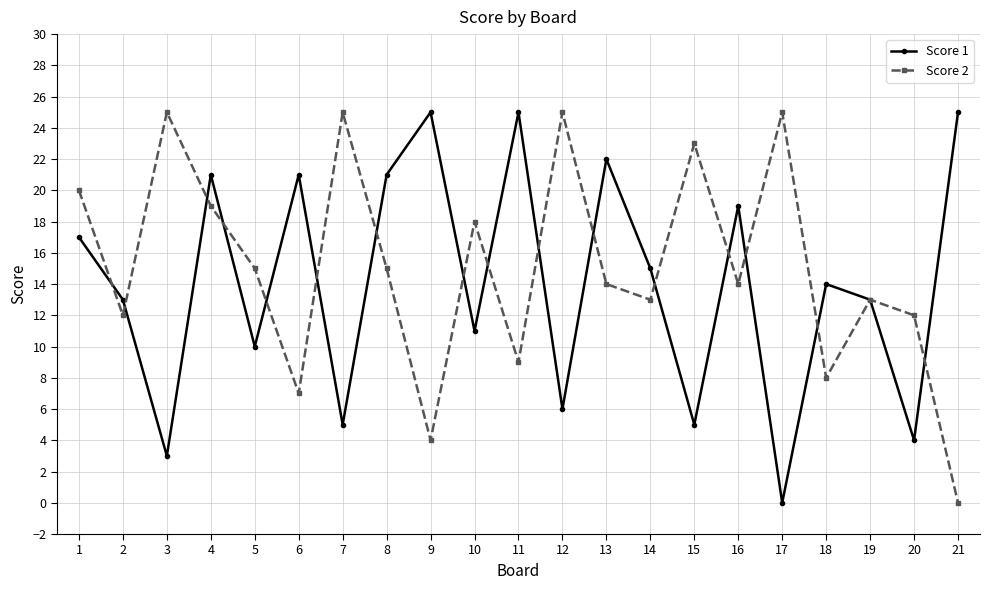

Where do Score 2 and Score 1 first cross each other?

1 and 2